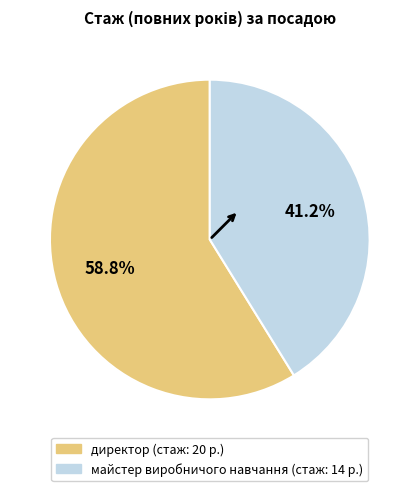

Count the number of slices in the pie.

2